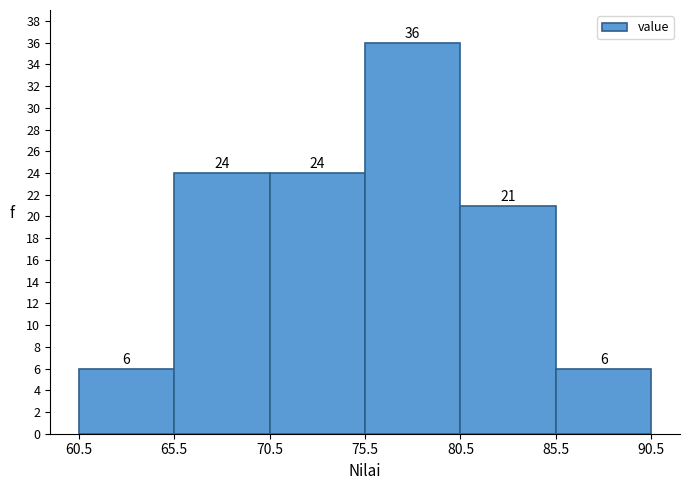

Reading left to right, list every bar in this chart as the range it spans on the x-axis followed by its height.

60.5 to 65.5: 6
65.5 to 70.5: 24
70.5 to 75.5: 24
75.5 to 80.5: 36
80.5 to 85.5: 21
85.5 to 90.5: 6